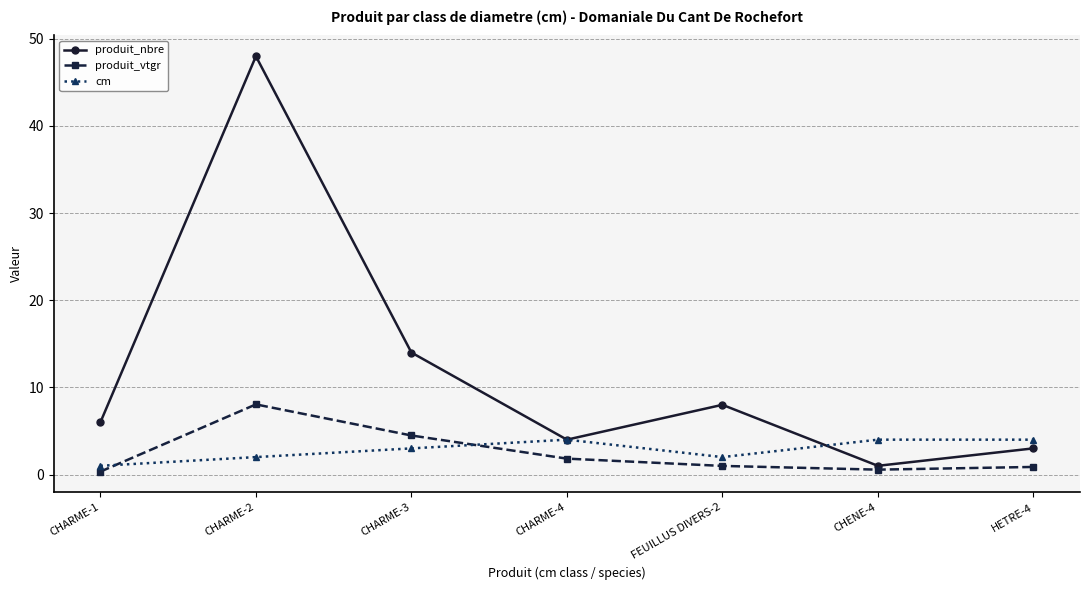

What is the difference between the highest and lowest values at CHARME-2?

46.0